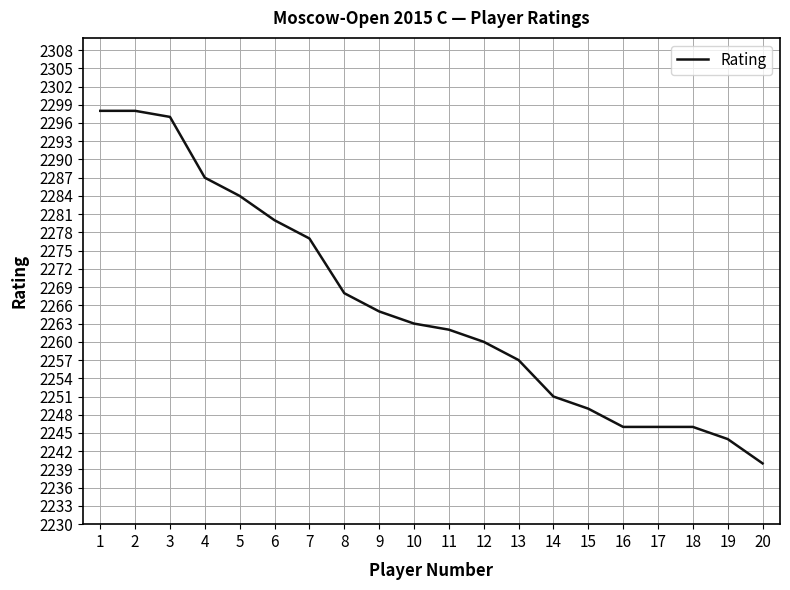

At which category does the chart reach its minimum across all series?

20